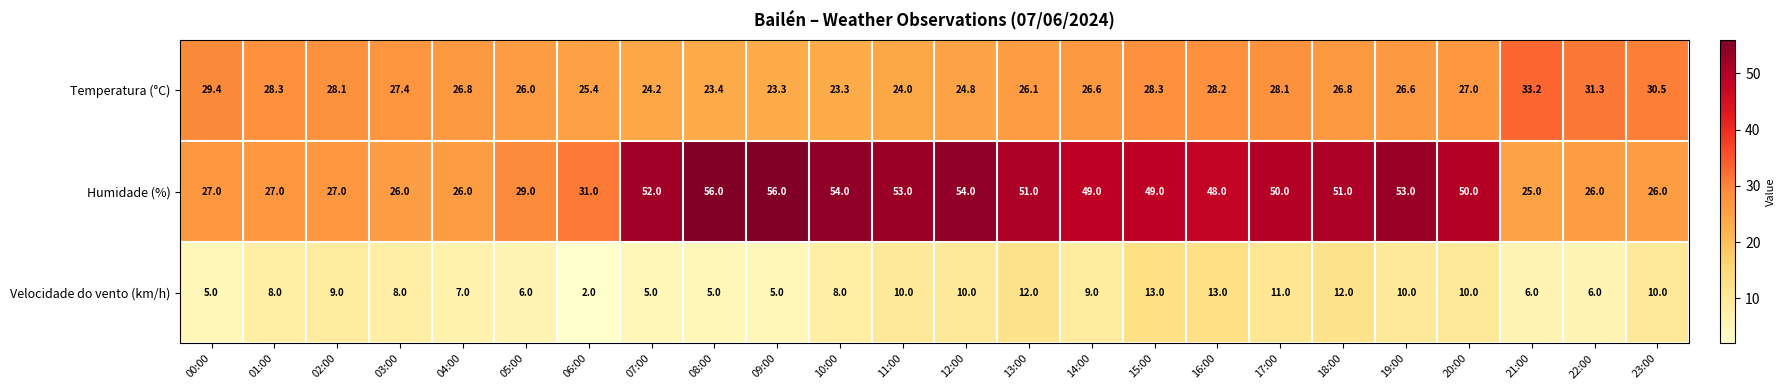

Which series changed the most between 00:00 and 09:00?

Humidade (%)